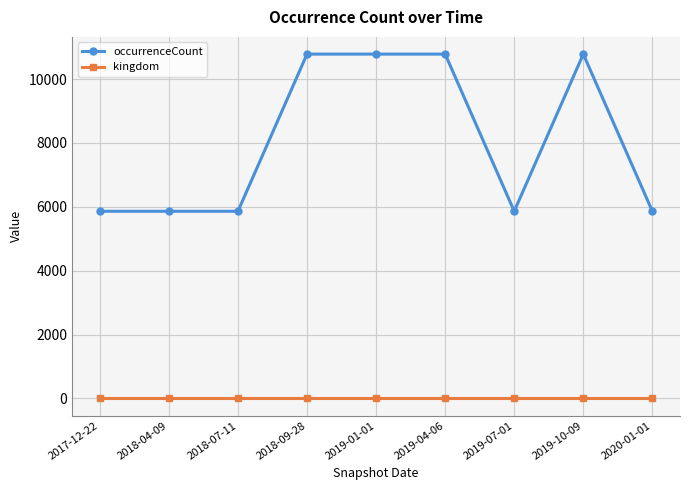

List the series in order of their overall mean, lowest first.

kingdom, occurrenceCount